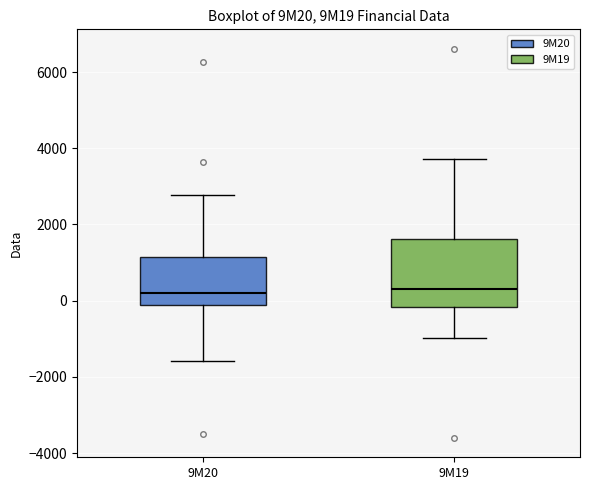

Where is the upper edge of the box for 9M19 on the y-axis? The values are not printed on the chart, so give them approximately, as read against the axis.

1600